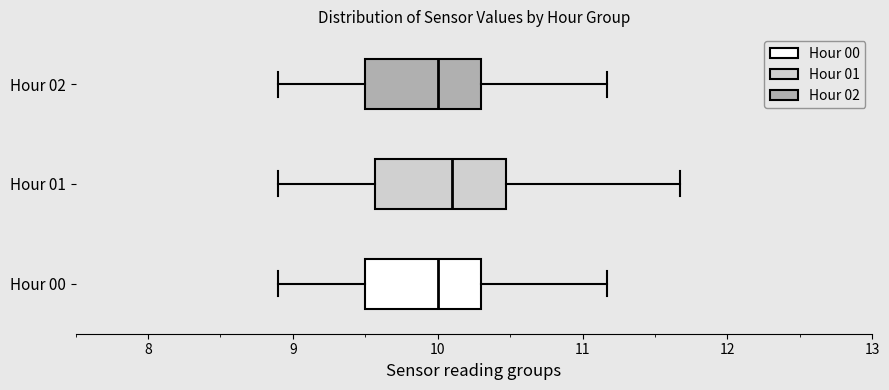

Reading bottom to top, transcribe this box plot: for each box, give where its median line is, the range the box spans, and where its two whiskers end, as read against the x-axis. The values are not printed on the chart, so give them approximately, as read against the axis.

Hour 00: median 10.0, box 9.5 to 10.3, whiskers 8.9 to 11.2
Hour 01: median 10.1, box 9.6 to 10.5, whiskers 8.9 to 11.7
Hour 02: median 10.0, box 9.5 to 10.3, whiskers 8.9 to 11.2